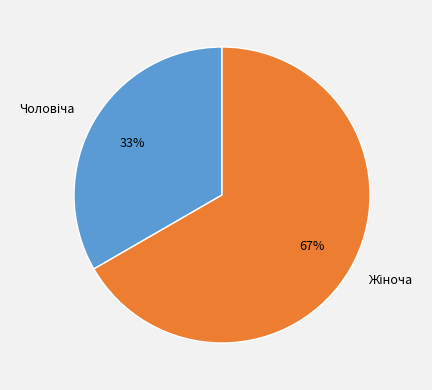

To the nearest percent, what is the average slice percentage?

50%